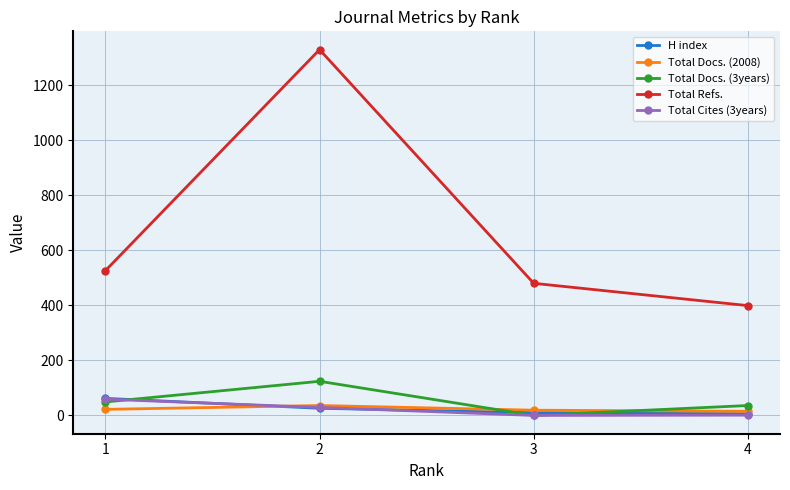

How many interior local valleys does the Total Docs. (3years) series have?

1